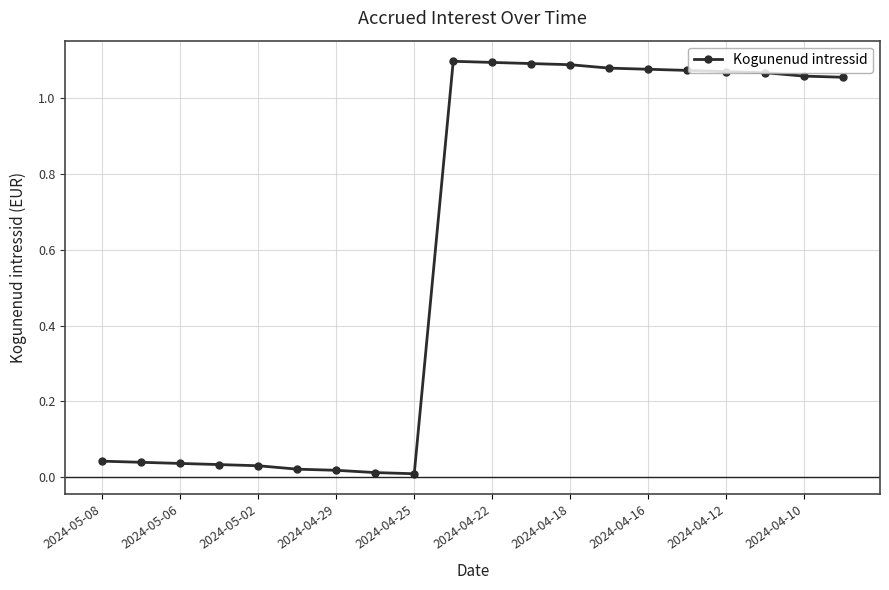

What is the sum of all values?

12.1